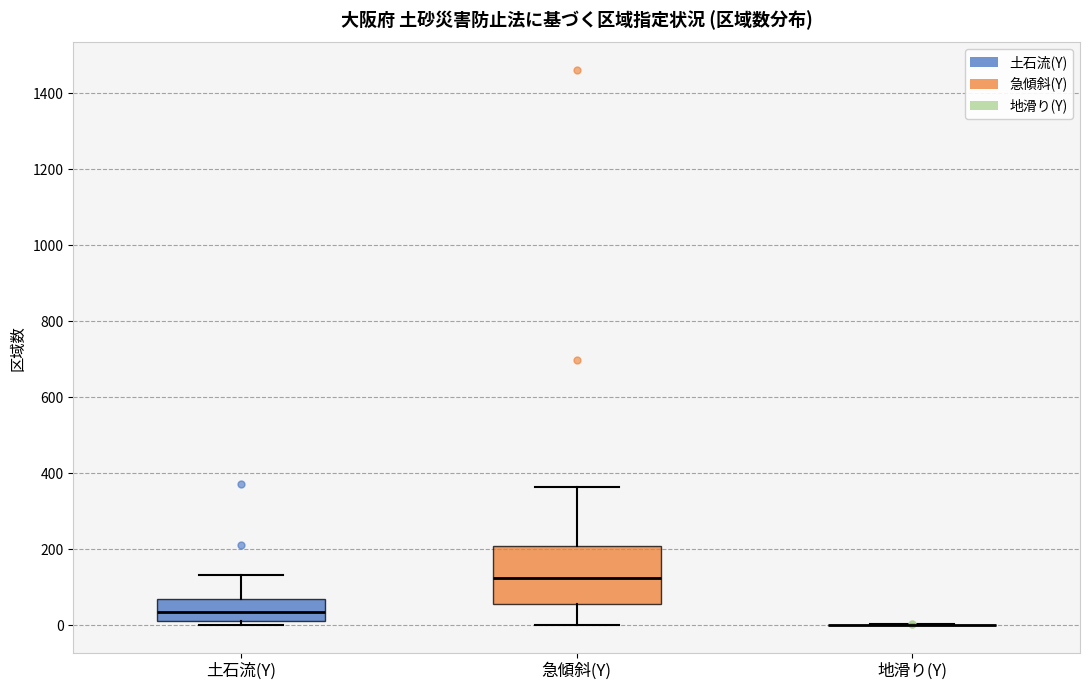

Which box is the tallest, from its lower edge to its upper edge?

急傾斜(Y)